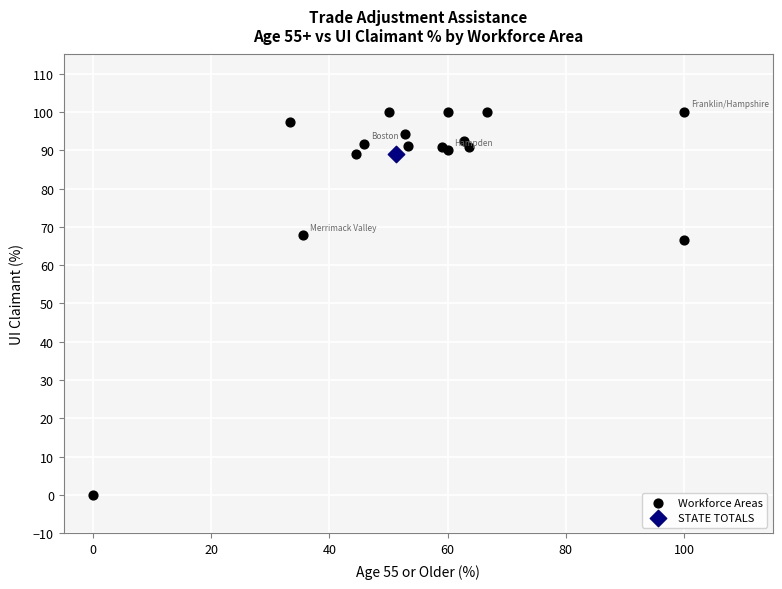

What are all the series names shown in the legend?

Workforce Areas, STATE TOTALS